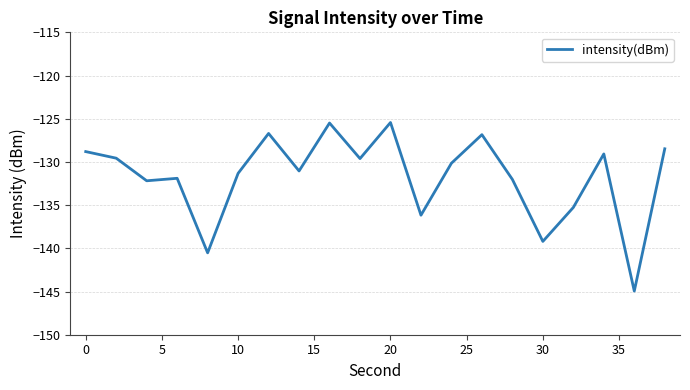

What is the minimum value shown in the chart?

-144.9